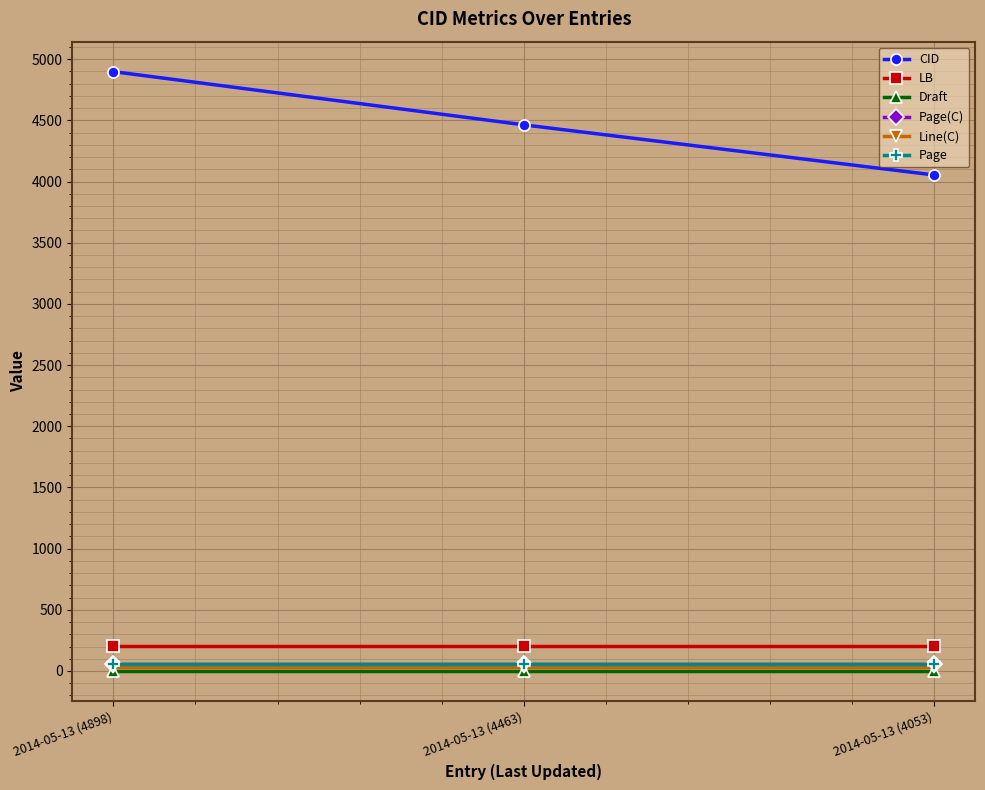

What is the sum of all Page values?

174